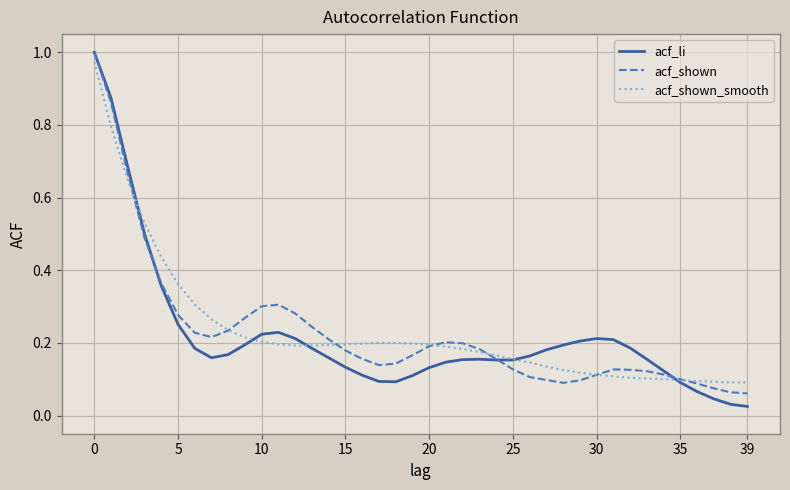

Which series has the widest spread of values?

acf_li